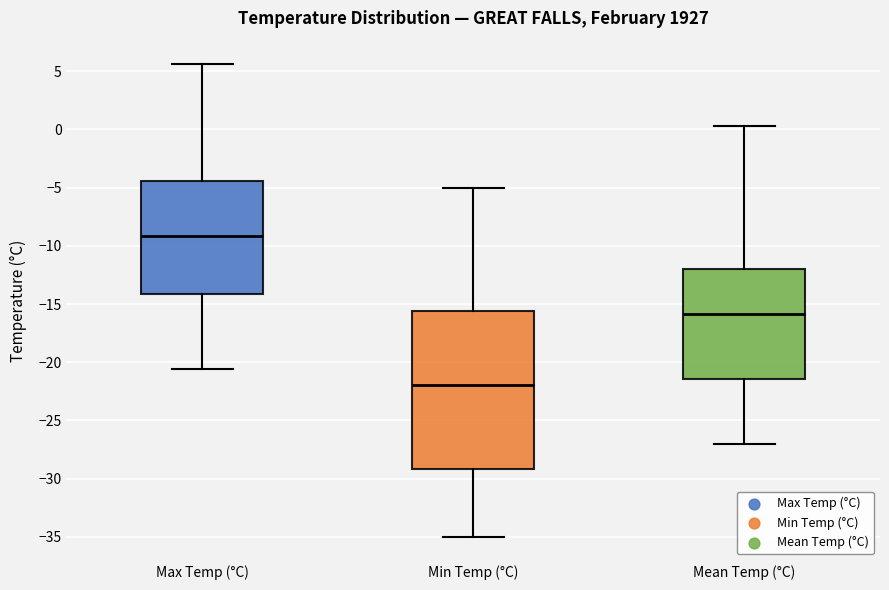

Reading left to right, transcribe this box plot: for each box, give where its median line is, the range the box spans, and where its two whiskers end, as read against the y-axis. The values are not printed on the chart, so give them approximately, as read against the axis.

Max Temp (°C): median -9.0, box -14.0 to -4.5, whiskers -20.5 to 5.5
Min Temp (°C): median -22.0, box -29.0 to -15.5, whiskers -35.0 to -5.0
Mean Temp (°C): median -16.0, box -21.5 to -12.0, whiskers -27.0 to 0.5